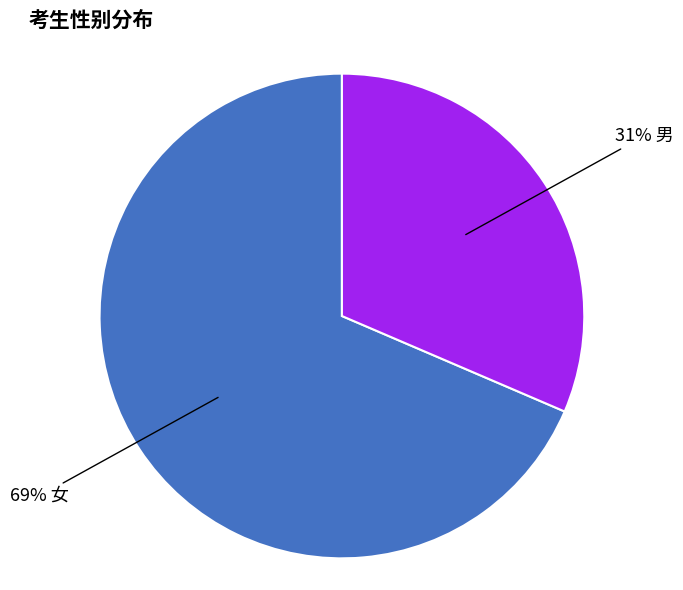

To the nearest percent, what is the average slice percentage?

50%